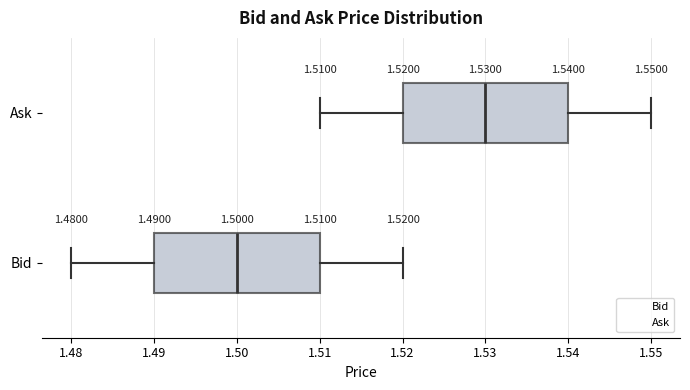

Which box's median line is the furthest to the right?

Ask